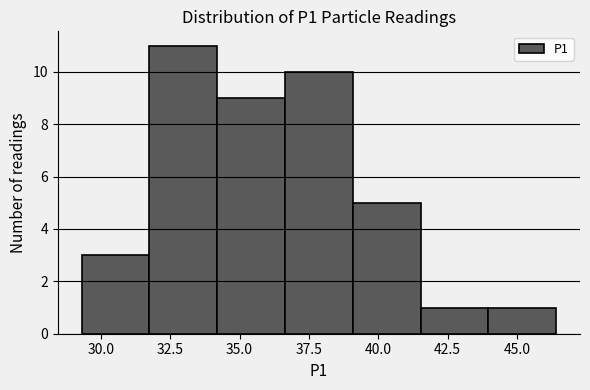

Reading left to right, transcribe this chart: for each bar, give the range it covers on the x-axis and its height. Neither the bar edges nor the heights are printed on the chart, so give them approximately, as read against the axes.

29.5 to 31.5: 3
31.5 to 34.0: 11
34.0 to 36.5: 9
36.5 to 39.0: 10
39.0 to 41.5: 5
41.5 to 44.0: 1
44.0 to 46.5: 1